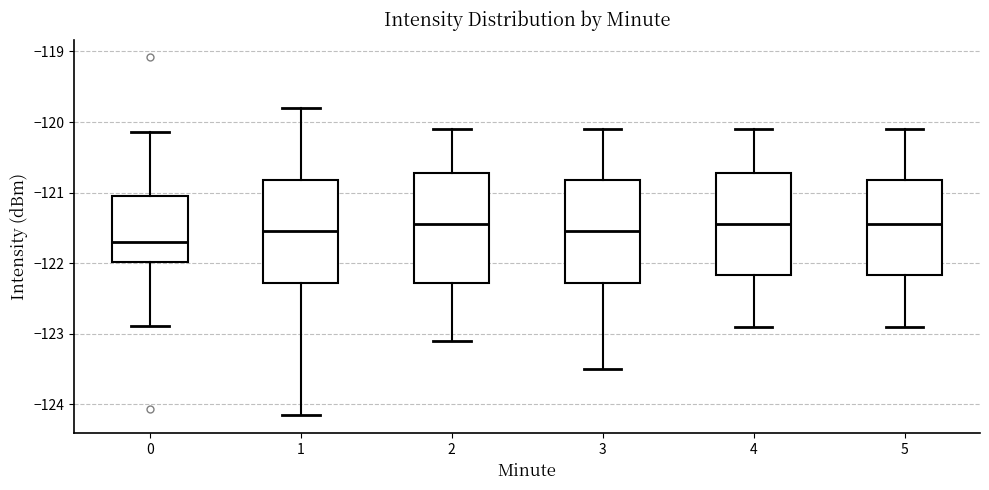

Reading left to right, transcribe this box plot: for each box, give where its median line is, the range the box spans, and where its two whiskers end, as read against the y-axis. The values are not printed on the chart, so give them approximately, as read against the axis.

0: median -121.7, box -122.0 to -121.1, whiskers -122.9 to -120.1
1: median -121.5, box -122.3 to -120.8, whiskers -124.2 to -119.8
2: median -121.4, box -122.3 to -120.7, whiskers -123.1 to -120.1
3: median -121.5, box -122.3 to -120.8, whiskers -123.5 to -120.1
4: median -121.4, box -122.2 to -120.7, whiskers -122.9 to -120.1
5: median -121.4, box -122.2 to -120.8, whiskers -122.9 to -120.1